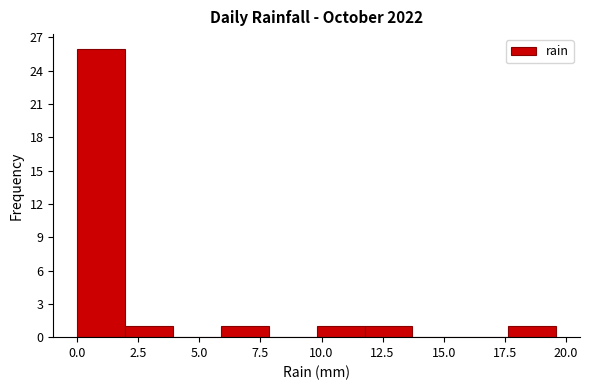

Around what value on the x-axis is the tallest bar? Give the approximate position of its centre, as read against the axis.

1.0